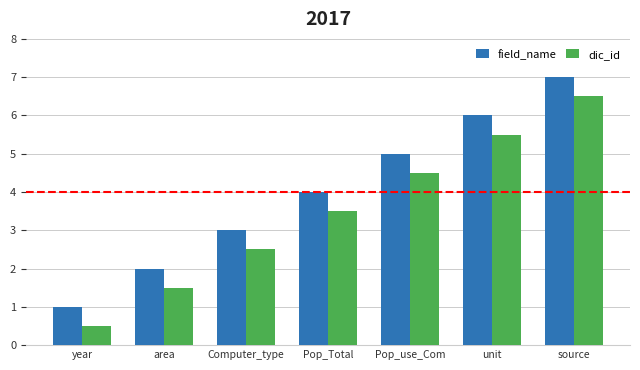

Reading right to left, list all the values displayed in this chart.

field_name: source=7.0	unit=6.0	Pop_use_Com=5.0	Pop_Total=4.0	Computer_type=3.0	area=2.0	year=1.0
dic_id: source=6.5	unit=5.5	Pop_use_Com=4.5	Pop_Total=3.5	Computer_type=2.5	area=1.5	year=0.5